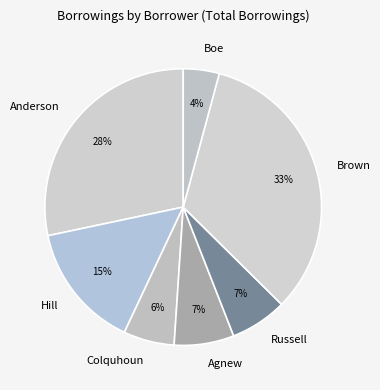

Approximately how many times larger is the value at Colquhoun compared to Hill?

0.4